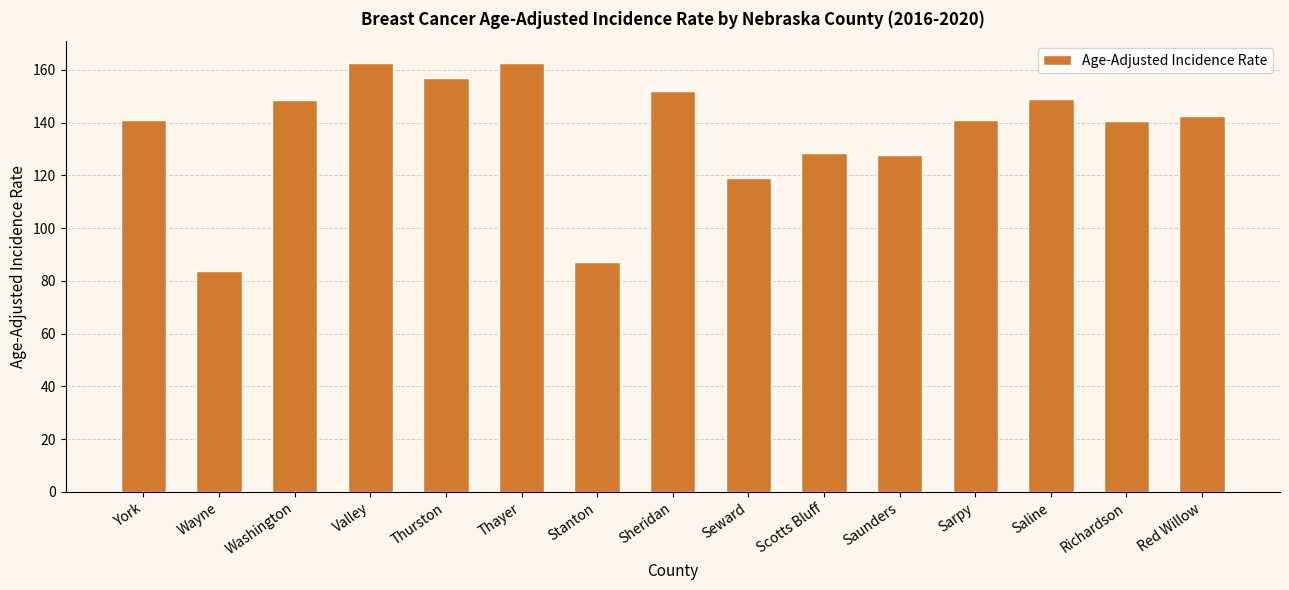

What is the smallest value displayed?

83.6